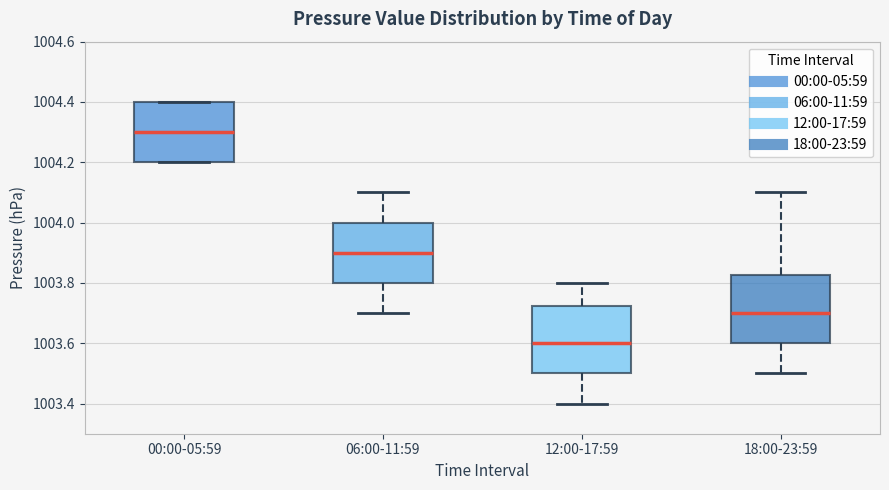

Where does the lower whisker of the box for 12:00-17:59 end on the y-axis? The values are not printed on the chart, so give them approximately, as read against the axis.

1003.40